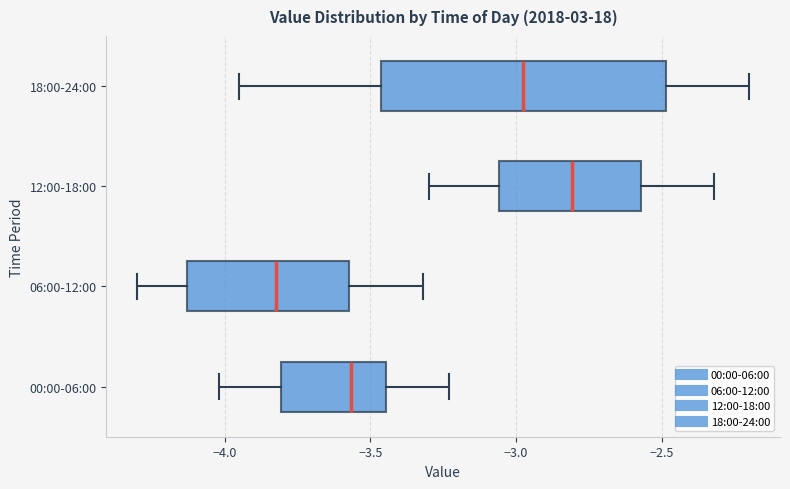

Where does the left whisker of the box for 18:00-24:00 end on the x-axis? The values are not printed on the chart, so give them approximately, as read against the axis.

-3.95